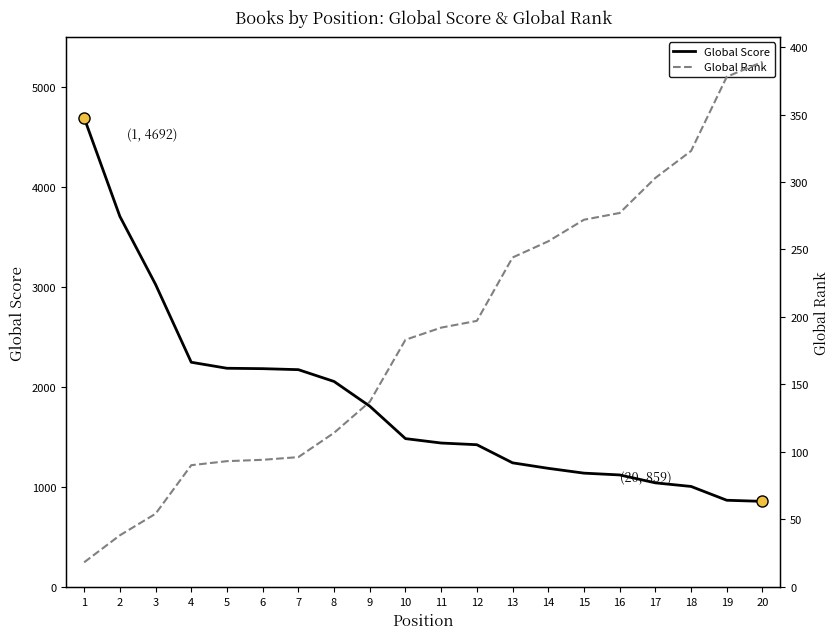

The Global Score series shows 906 at 12. True or false?

False